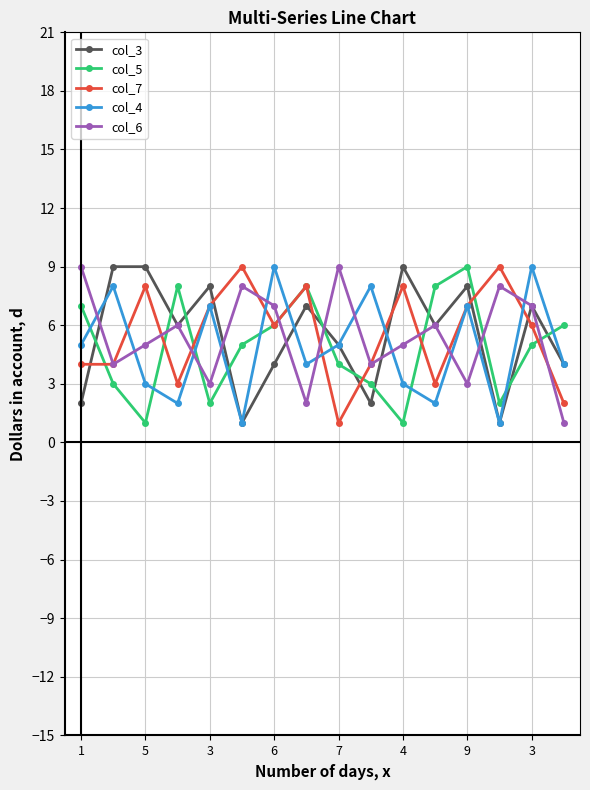

True or false: col_5 has more than 0 interior local peaks.

True